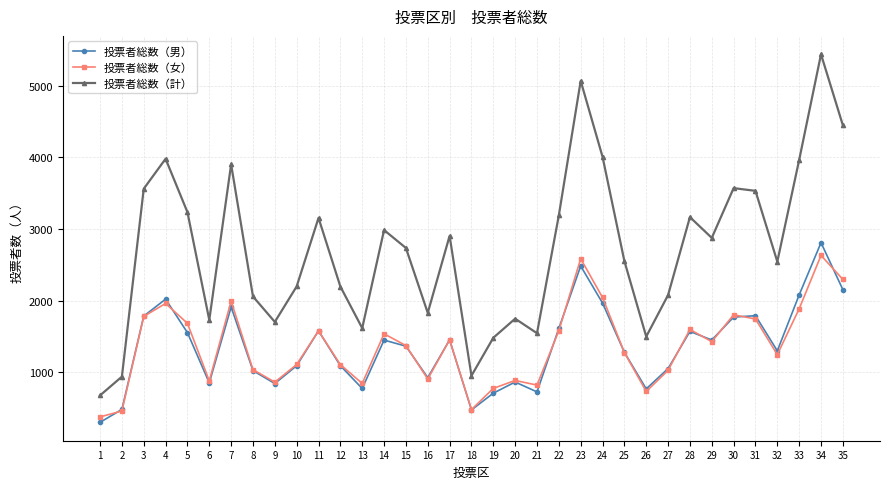

Which label corresponds to the largest value in the chart?

34